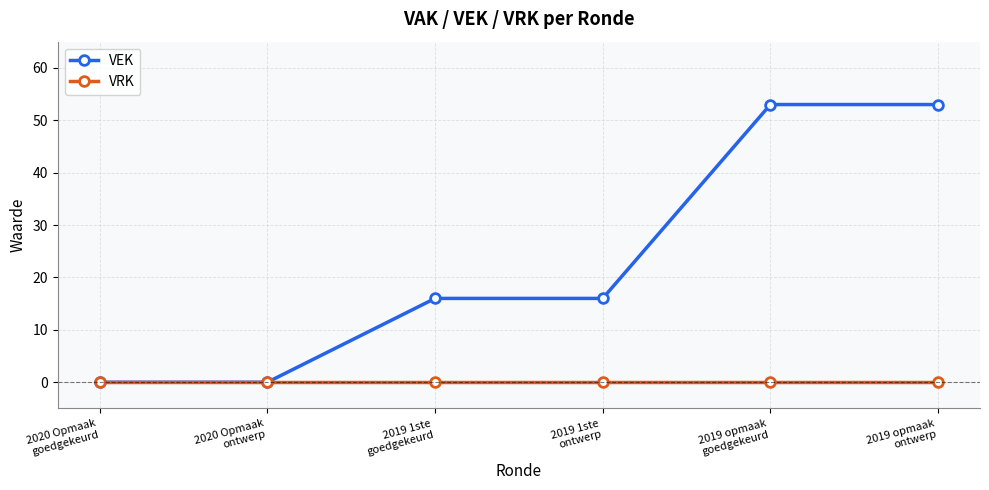

Which series has the largest total across all categories?

VEK